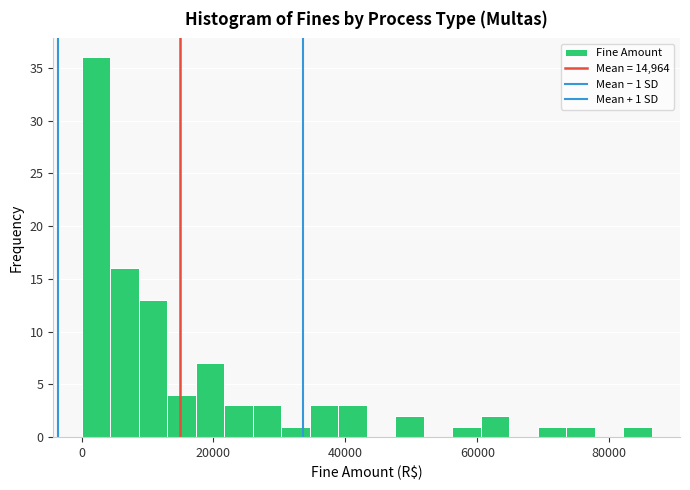

Around what value on the x-axis is the tallest bar? Give the approximate position of its centre, as read against the axis.

2000